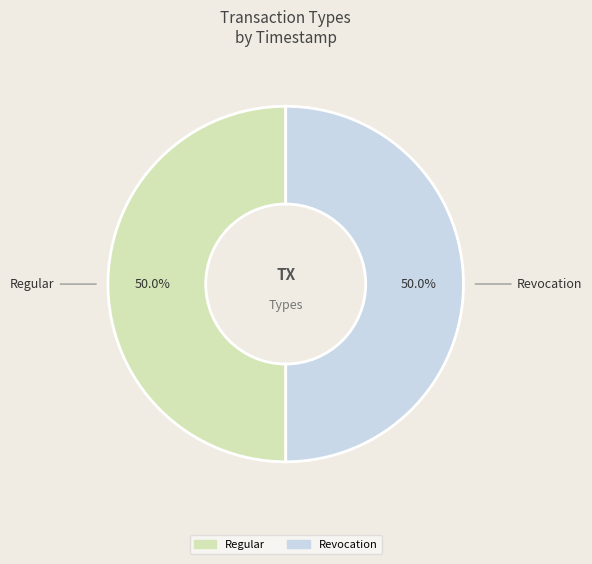

Is it true that Regular is 50% of the pie?

True